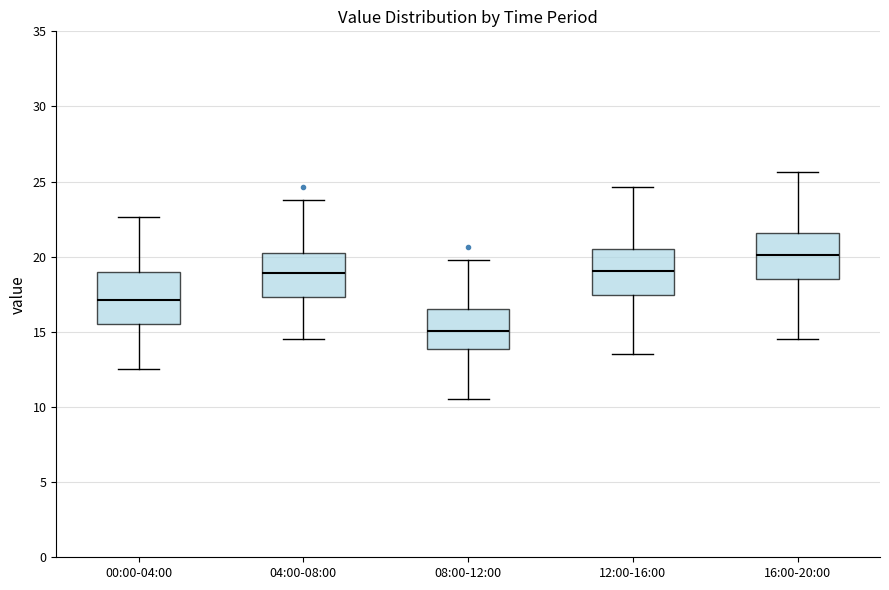

Reading left to right, transcribe this box plot: for each box, give where its median line is, the range the box spans, and where its two whiskers end, as read against the y-axis. The values are not printed on the chart, so give them approximately, as read against the axis.

00:00-04:00: median 17.0, box 15.5 to 19.0, whiskers 12.5 to 22.5
04:00-08:00: median 19.0, box 17.5 to 20.0, whiskers 14.5 to 24.0
08:00-12:00: median 15.0, box 14.0 to 16.5, whiskers 10.5 to 20.0
12:00-16:00: median 19.0, box 17.5 to 20.5, whiskers 13.5 to 24.5
16:00-20:00: median 20.0, box 18.5 to 21.5, whiskers 14.5 to 25.5